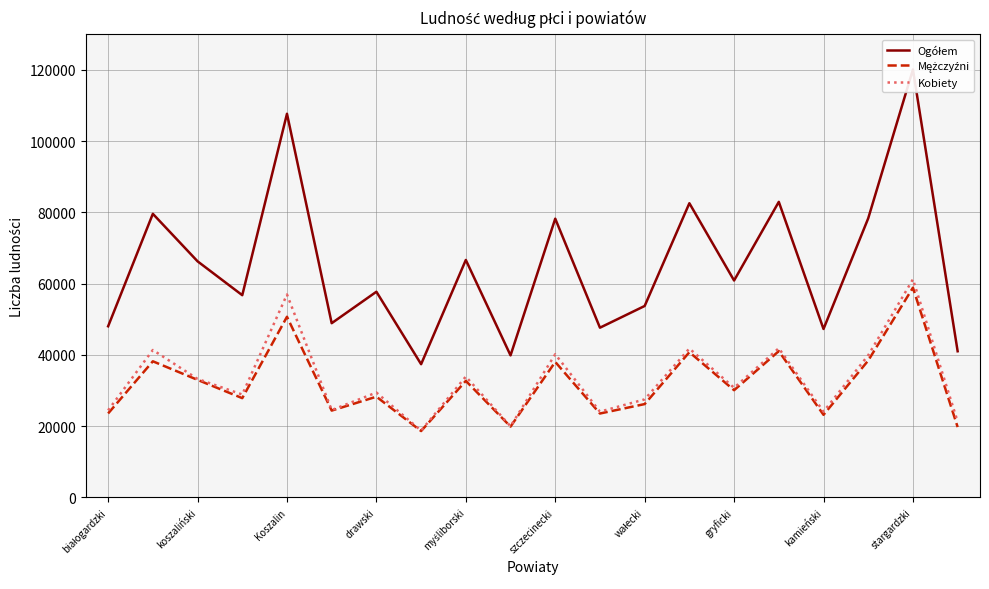

At how many categories does at least one series exceed 117298?

1